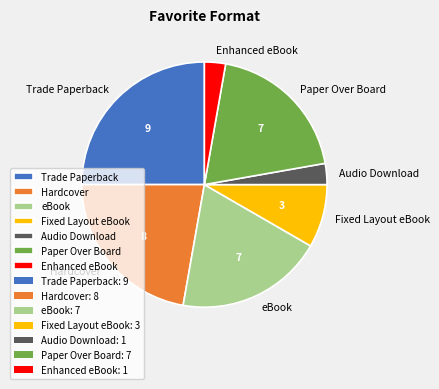

Do Paper Over Board and Hardcover together represent more than half of the pie?

No